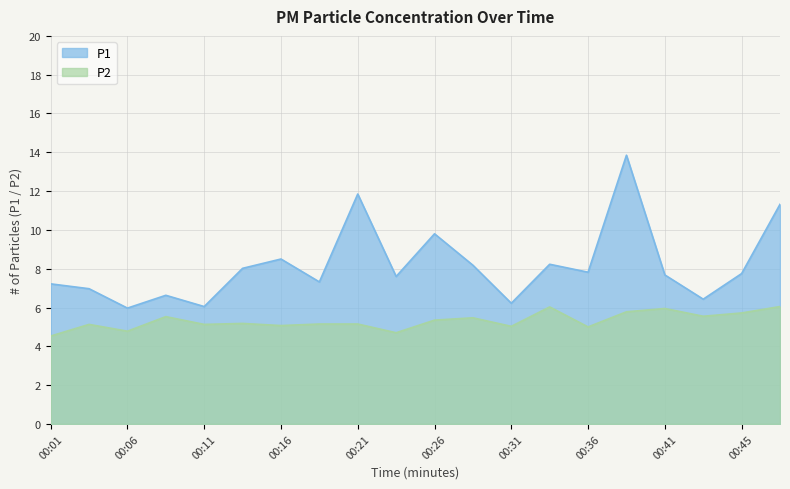

At 00:09, list the series in order from smallest to largest.

P2, P1